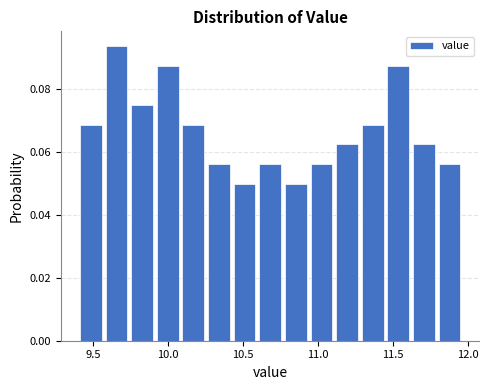

Read against the x-axis, roughly where is the centre of the tallest bar?

9.65